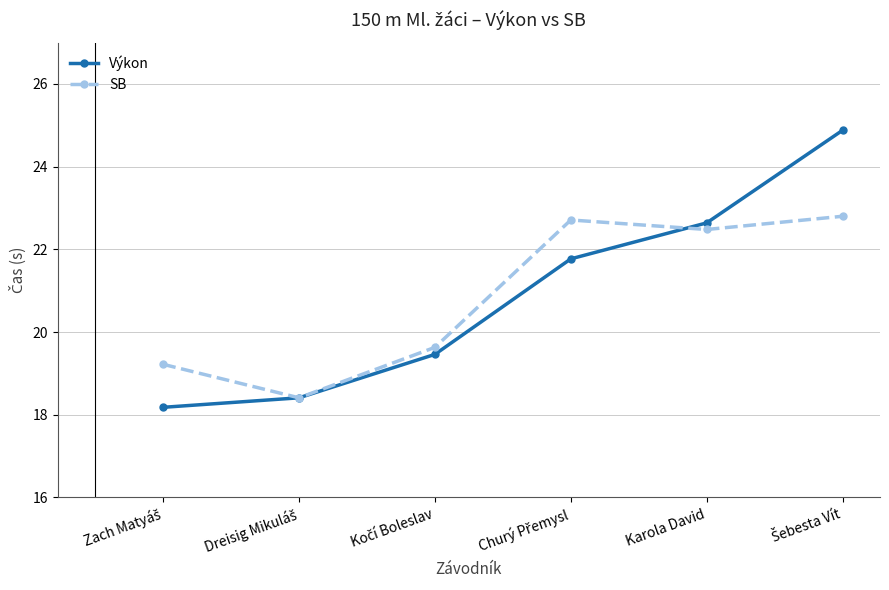

Which series has the largest range (max minus min)?

Výkon